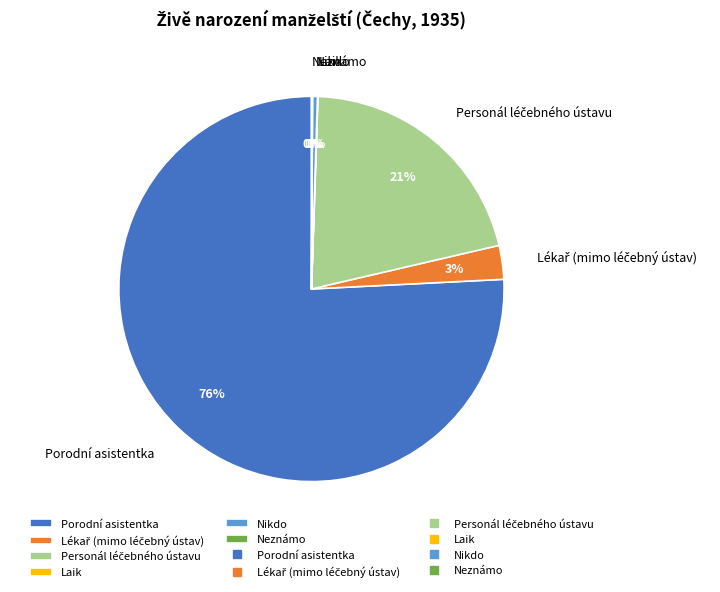

Which category has the biggest portion of the pie?

Porodní asistentka